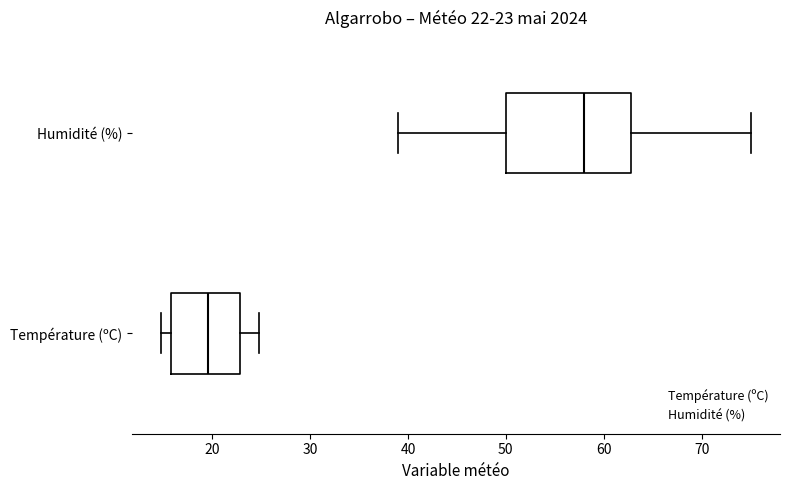

Comparing the boxes themselves (not the whiskers), which one is the widest?

Humidité (%)